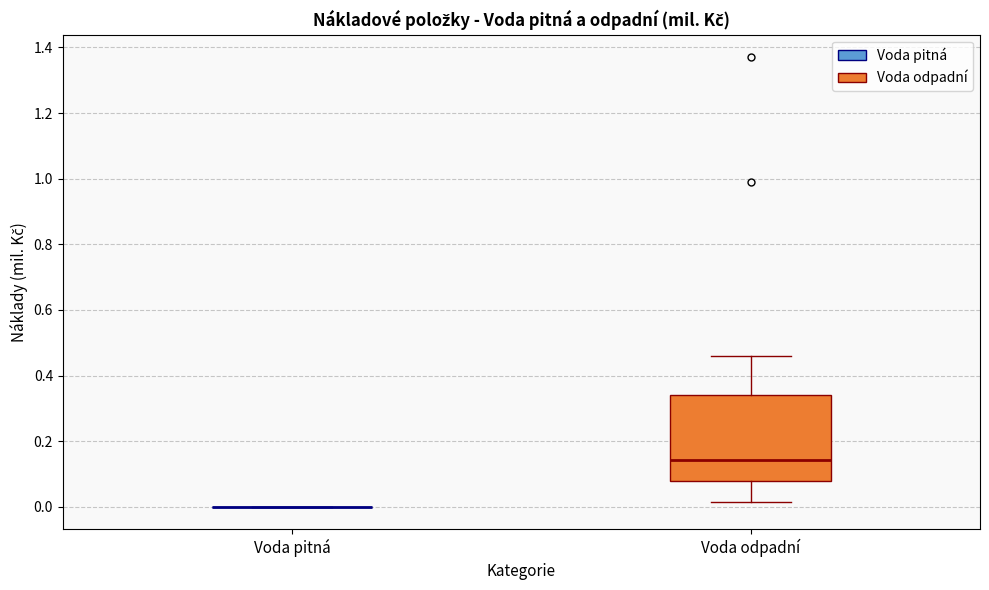

Reading left to right, transcribe this box plot: for each box, give where its median line is, the range the box spans, and where its two whiskers end, as read against the y-axis. The values are not printed on the chart, so give them approximately, as read against the axis.

Voda pitná: box collapsed to a line at 0.00, whiskers 0.00 to 0.00
Voda odpadní: median 0.14, box 0.08 to 0.34, whiskers 0.02 to 0.46